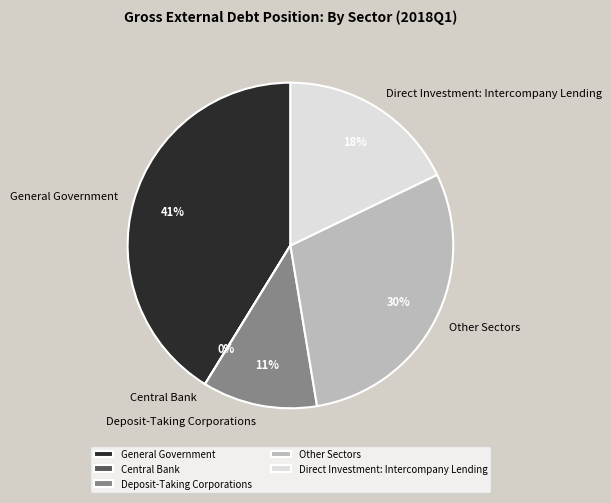

Is it true that Deposit-Taking Corporations is 11% of the pie?

True